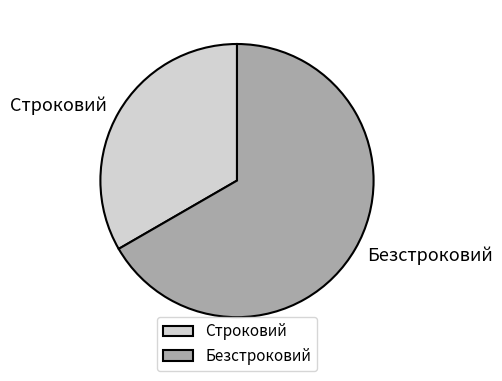

Which slice represents more than half of the pie?

Безстроковий